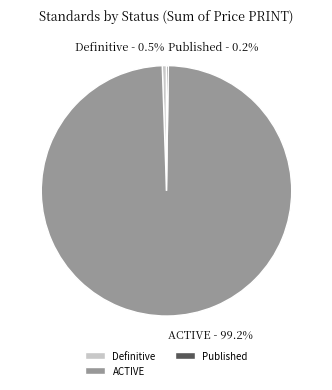

Does any single category account for the majority?

Yes